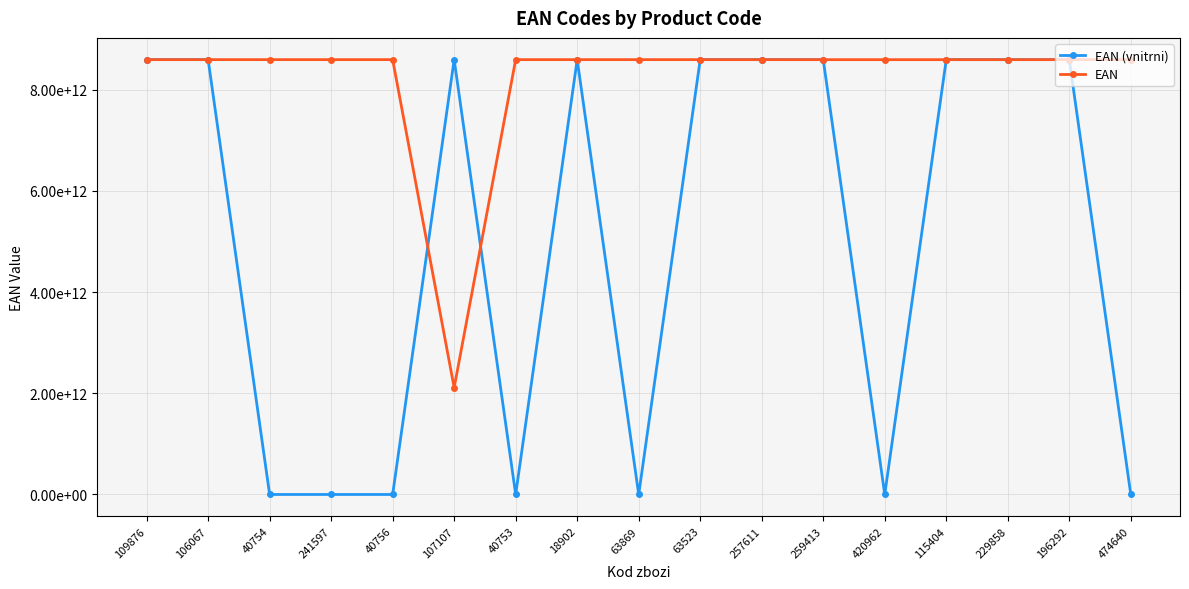

What are all the series names shown in the legend?

EAN (vnitrni), EAN